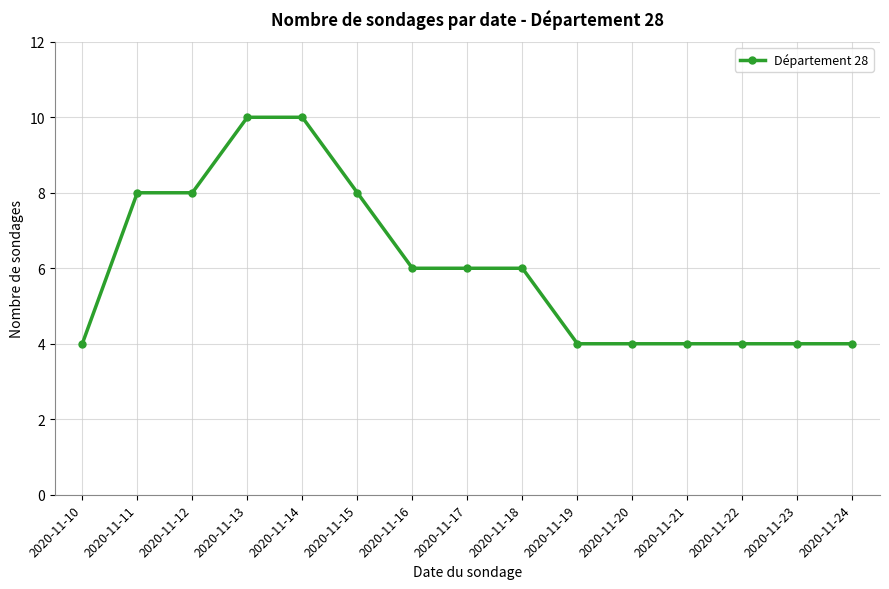

What is the value of the 5th point from the left?

10